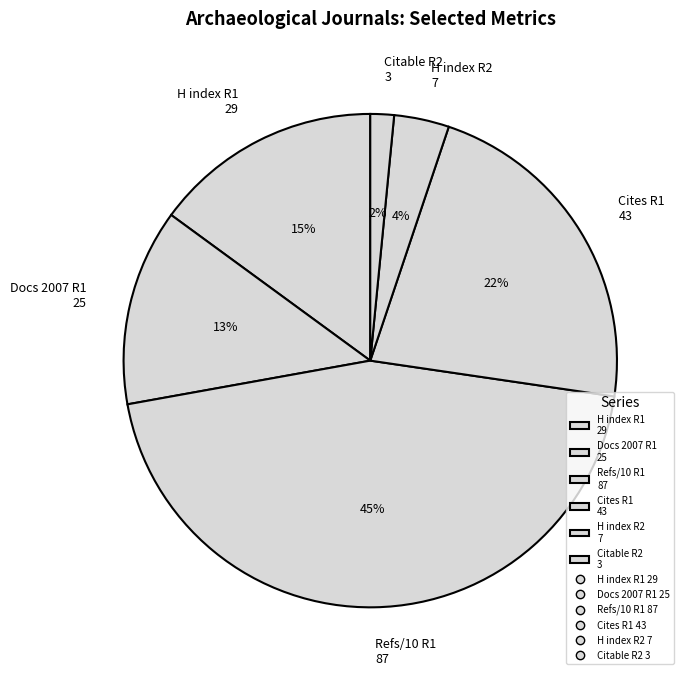

Is it true that Docs 2007 R1 25 is 26% of the pie?

False